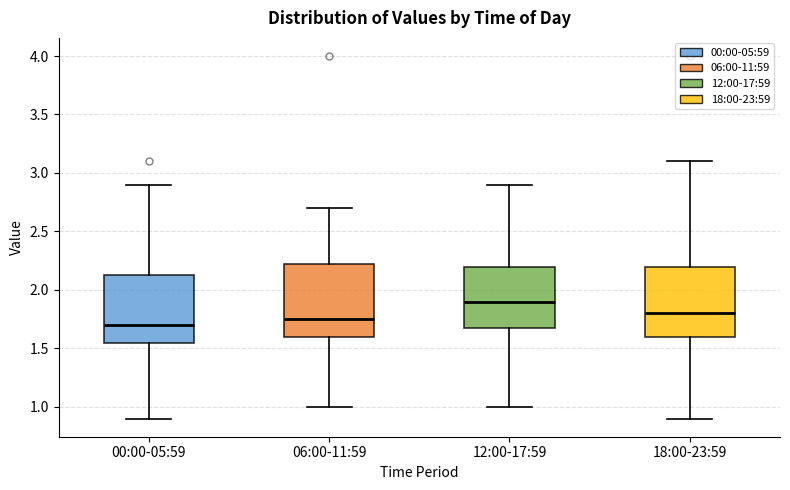

Reading left to right, read every box against the y-axis: the position of its median line, the range the box covers, and the ends of its whiskers. The values are not printed on the chart, so give them approximately, as read against the axis.

00:00-05:59: median 1.70, box 1.55 to 2.15, whiskers 0.90 to 2.90
06:00-11:59: median 1.75, box 1.60 to 2.25, whiskers 1.00 to 2.70
12:00-17:59: median 1.90, box 1.70 to 2.20, whiskers 1.00 to 2.90
18:00-23:59: median 1.80, box 1.60 to 2.20, whiskers 0.90 to 3.10